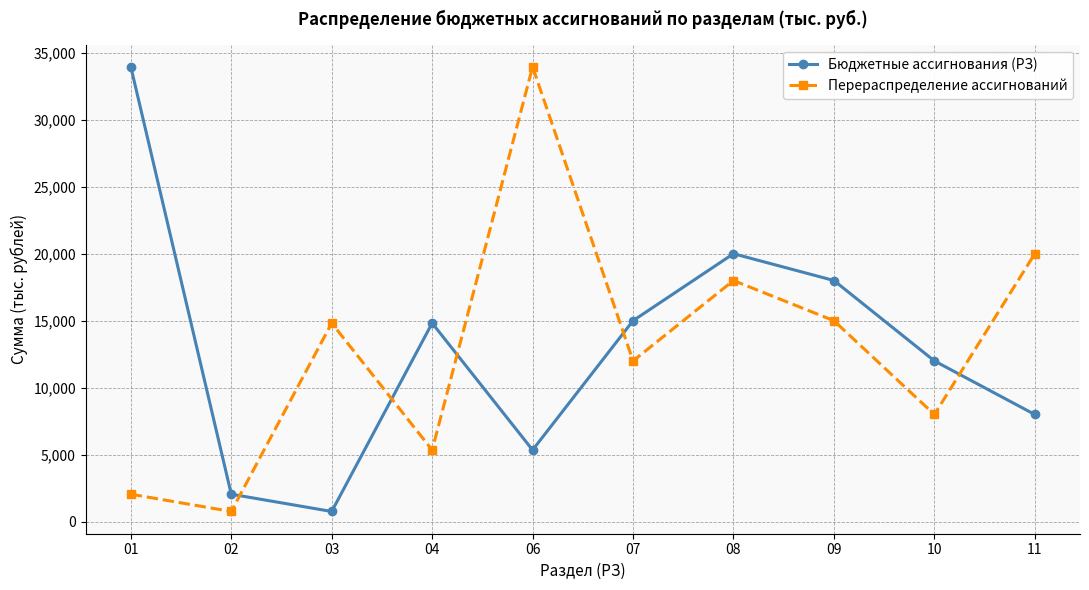

What are all the series names shown in the legend?

Бюджетные ассигнования (РЗ), Перераспределение ассигнований